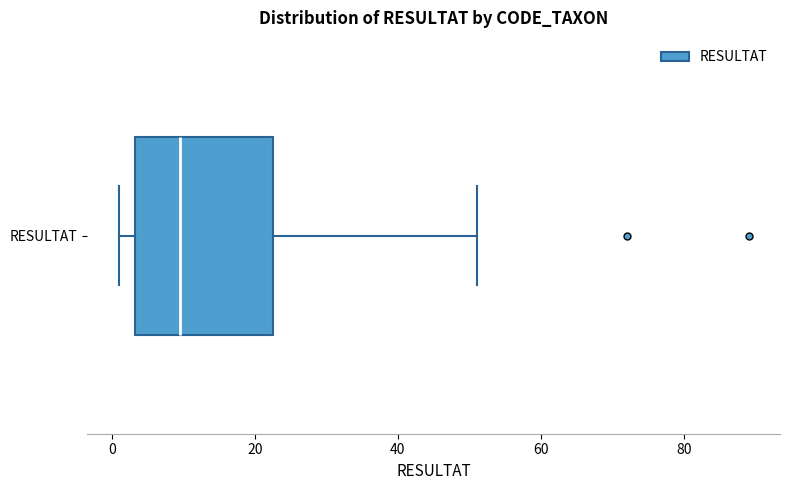

Where is the right edge of the box for RESULTAT on the x-axis? The values are not printed on the chart, so give them approximately, as read against the axis.

22